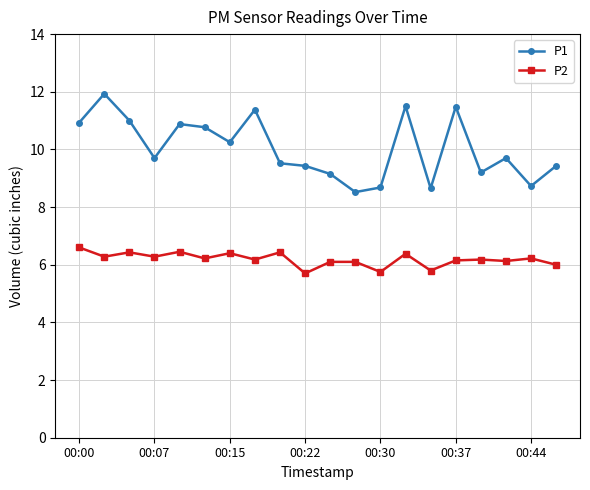

What is the value of the P2 point at the 12th from the left?

6.1